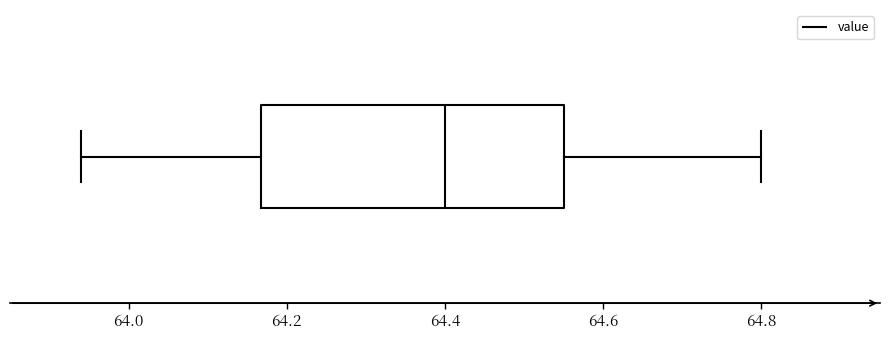

Where does the right whisker of the box end on the x-axis? The values are not printed on the chart, so give them approximately, as read against the axis.

64.80